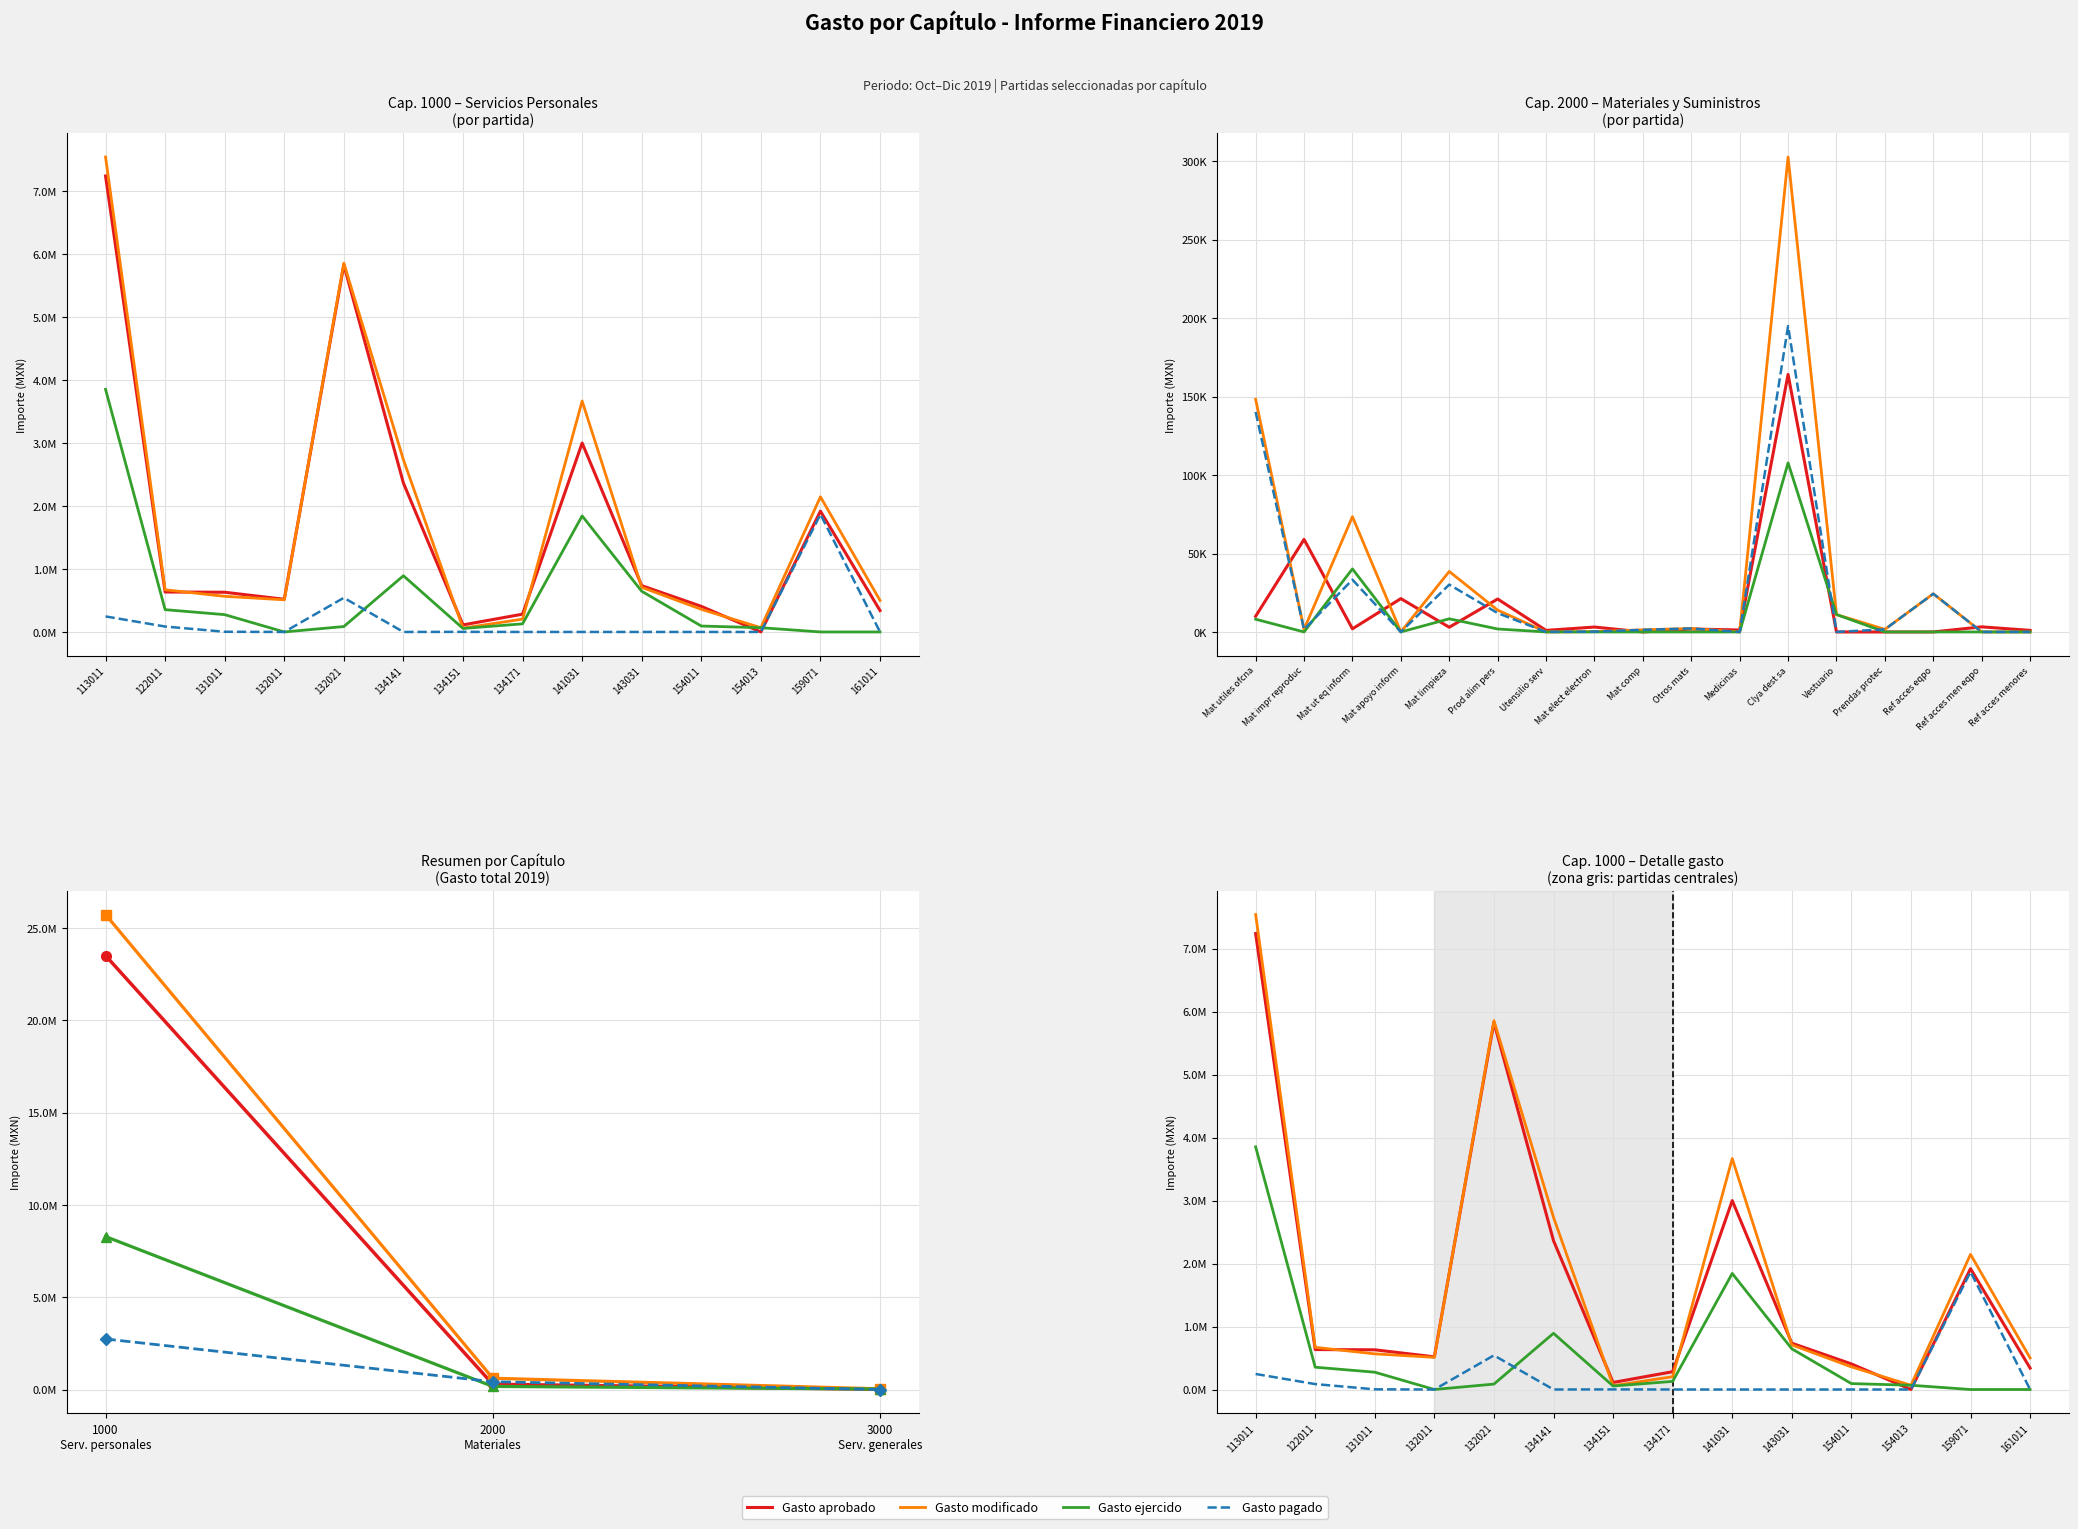

Which series changed the most between 132011 and 141031?

Gasto modificado